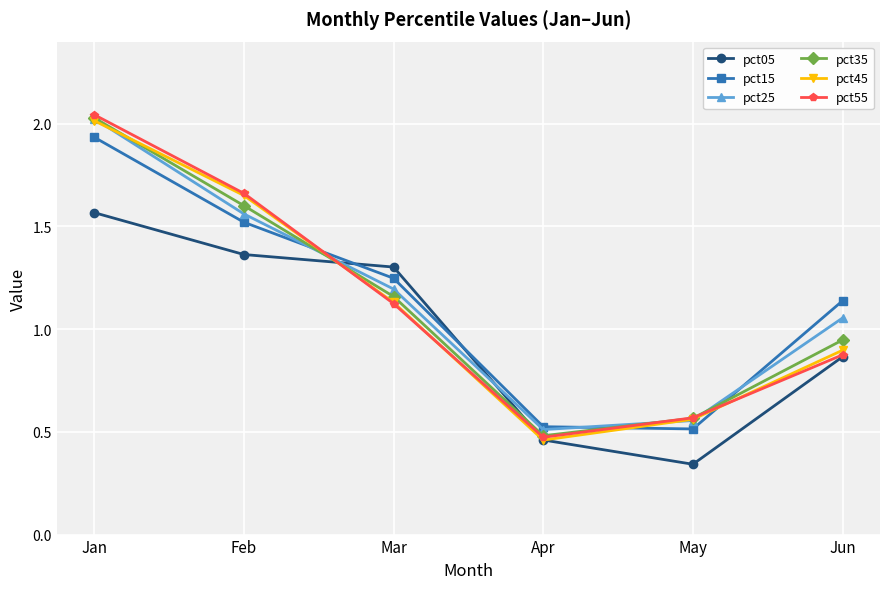

Which series has the largest range (max minus min)?

pct55